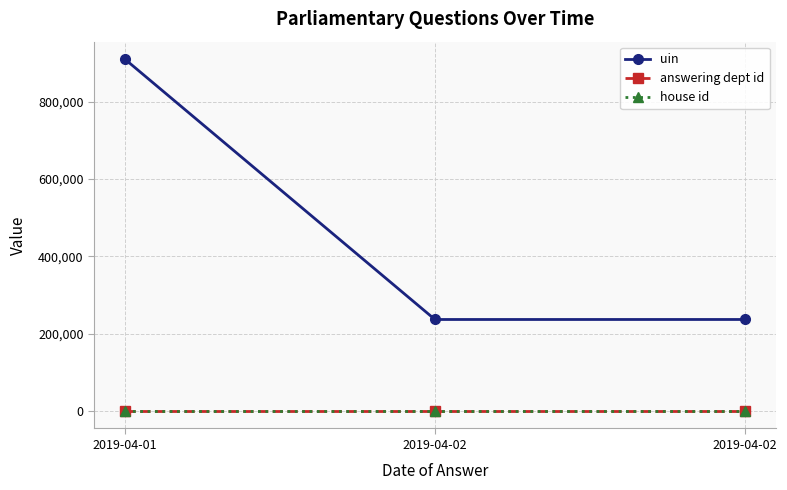

List the labels in order of answering dept id value, largest first.

2019-04-01, 2019-04-02, 2019-04-02